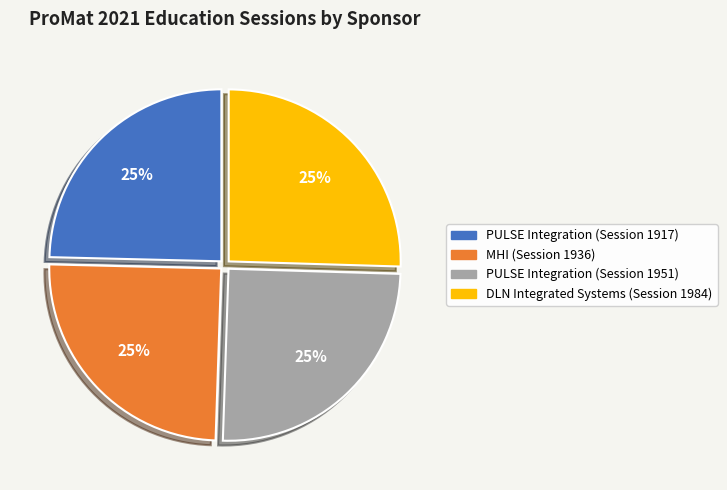

Is it true that DLN Integrated Systems (Session 1984) is 25% of the pie?

True